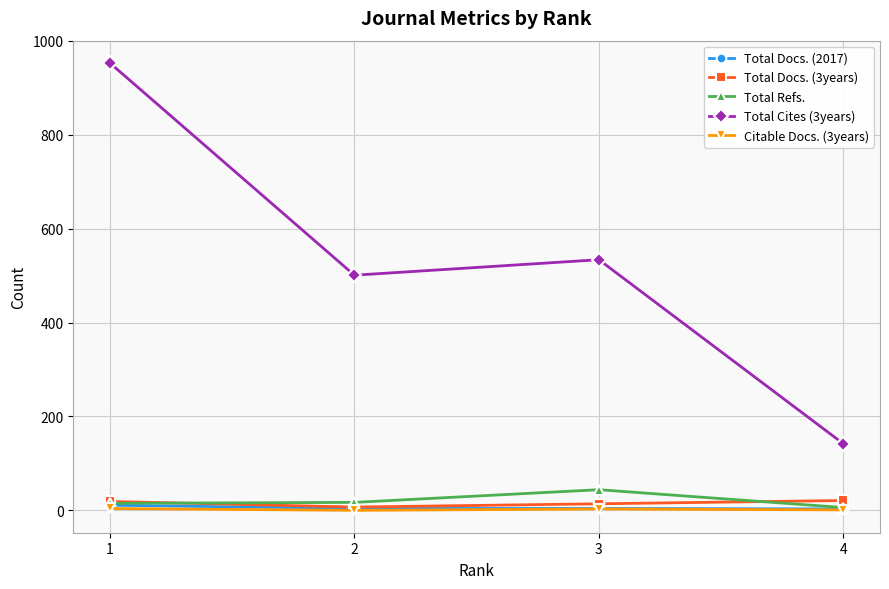

Which series has the largest total across all categories?

Total Cites (3years)